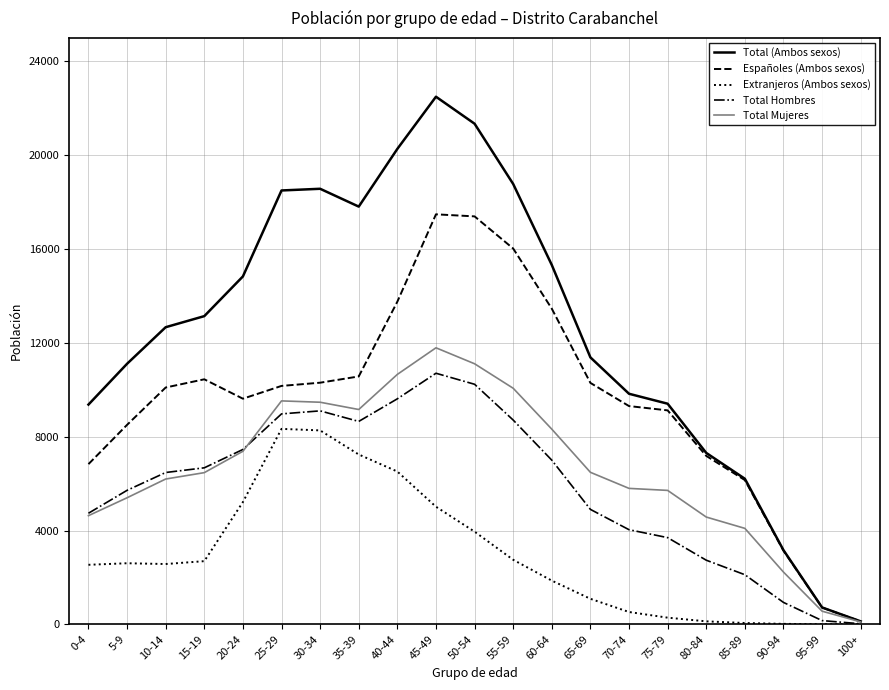

Is the value of Españoles (Ambos sexos) at 80-84 greater than the value of Total Mujeres at 50-54?

No